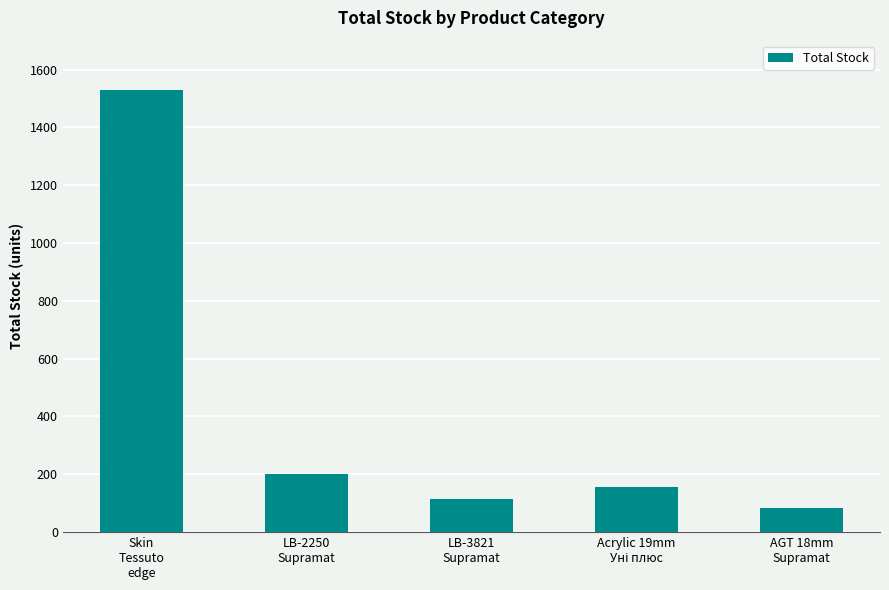

What is the sum of all values?

2082